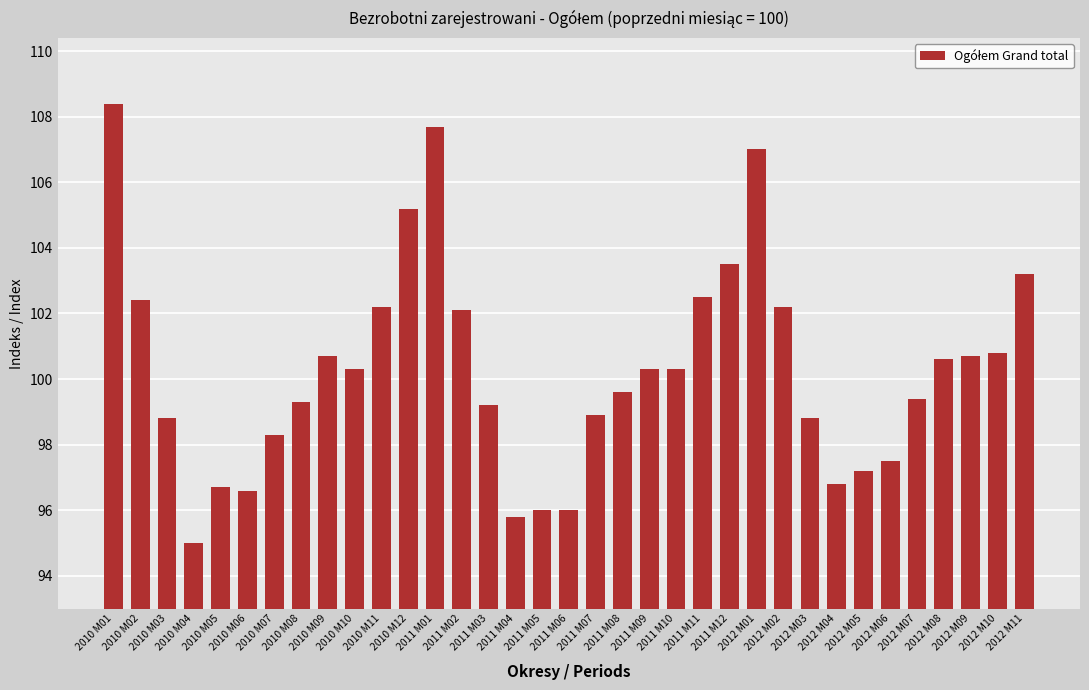

What is the average value?

100.3